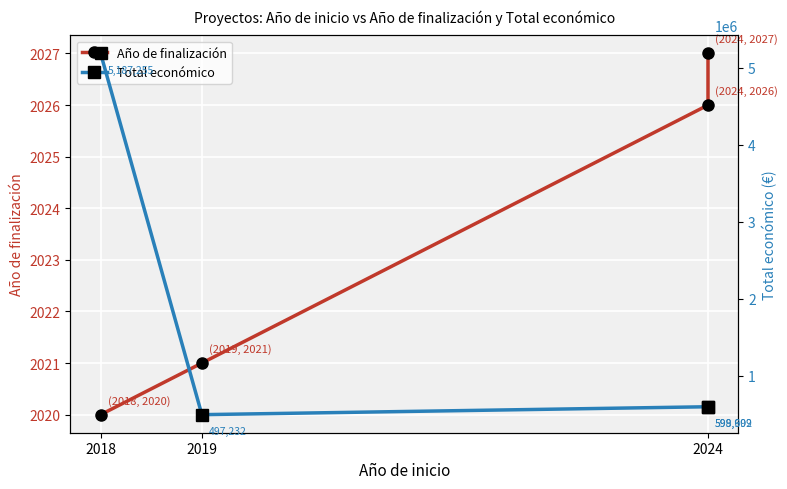

At which label is Total económico closest to 2842243?

2024